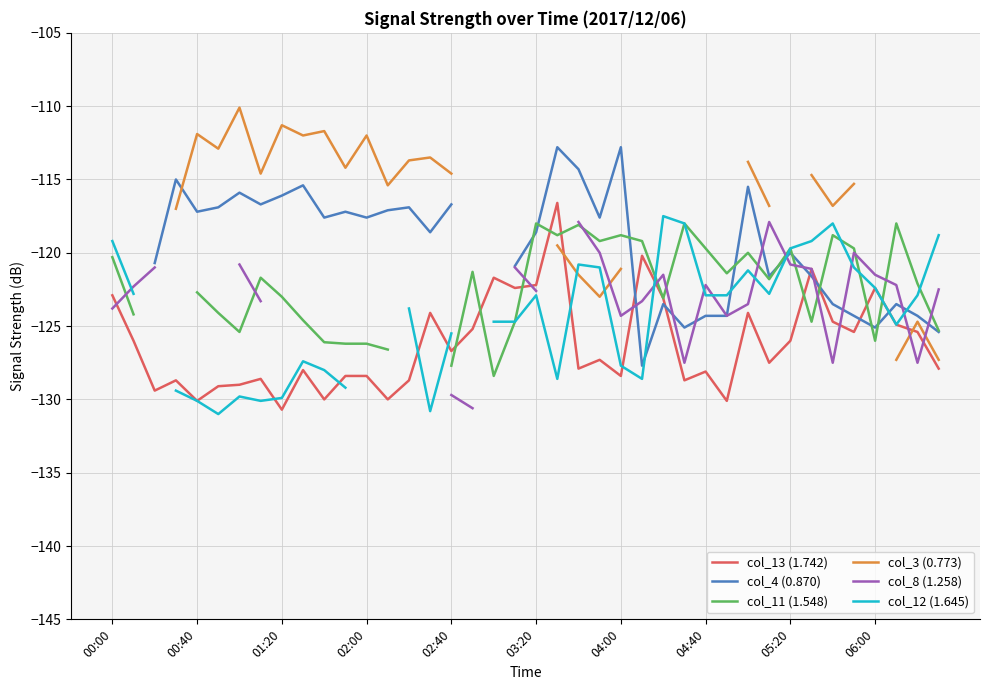

True or false: col_13 (1.742) has a value of -54.0 at 00:40.

False